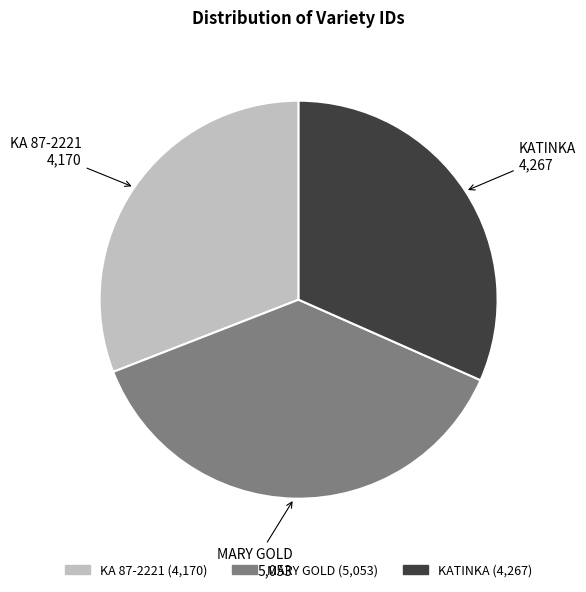

Combined, do MARY GOLD and KATINKA account for over 50%?

Yes